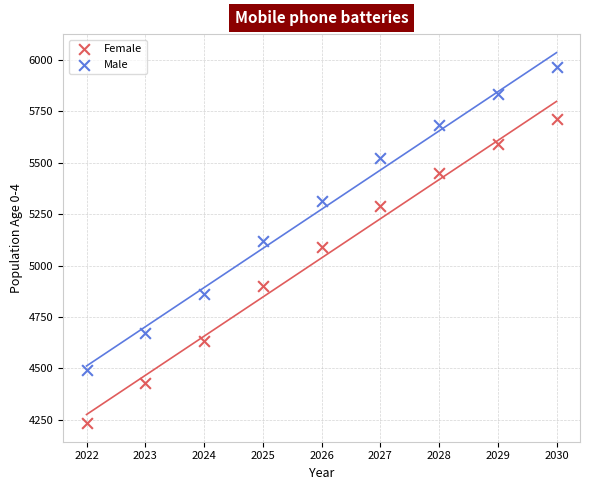

Which series reaches the minimum Y coordinate?

Female